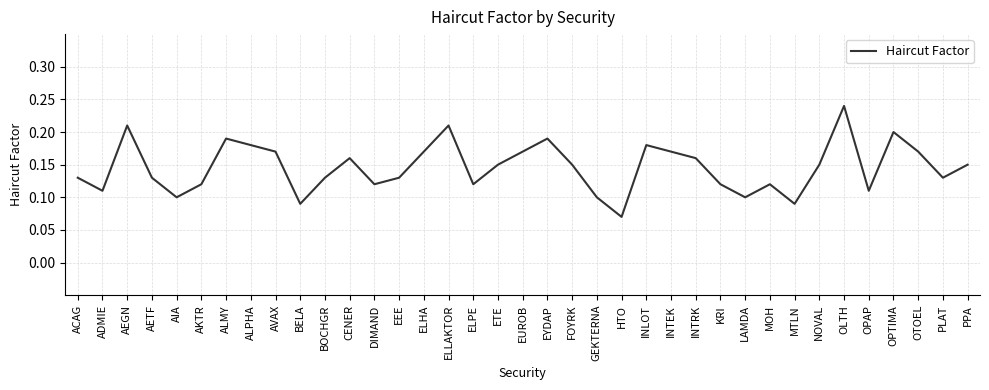

What position from the left is AKTR?

6